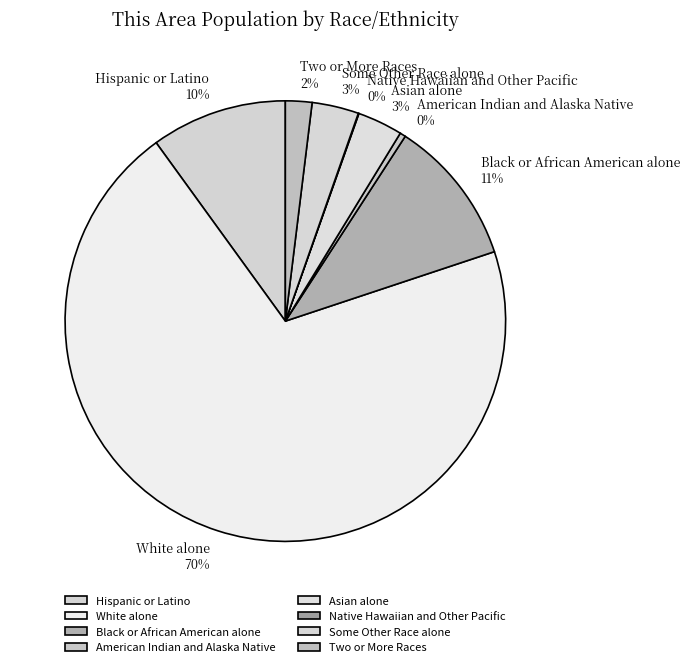

To the nearest percent, what is the average slice percentage?

12%